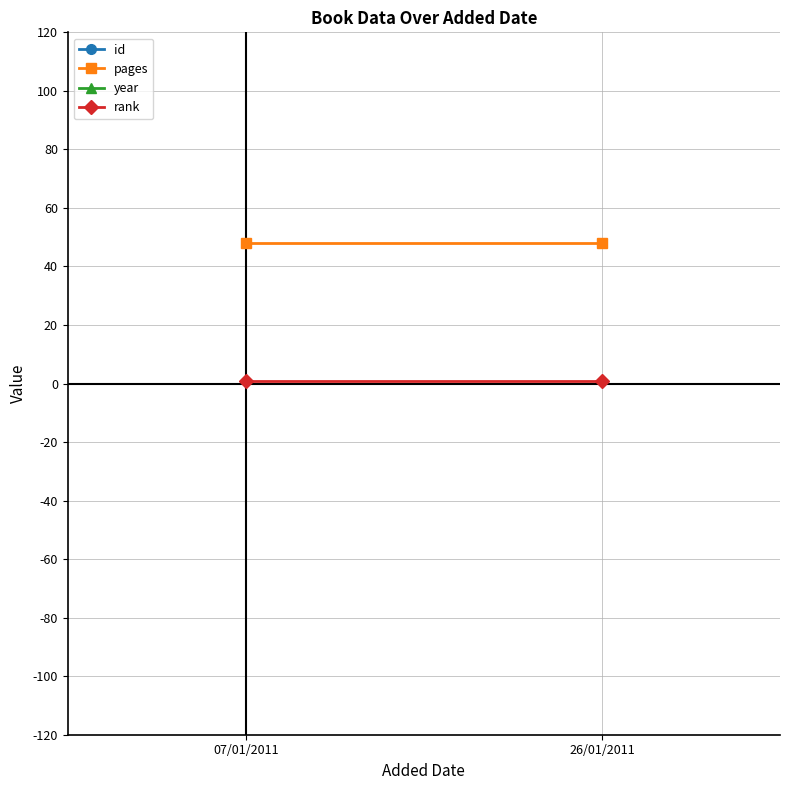

Which has a higher value, 26/01/2011 or 07/01/2011?

26/01/2011